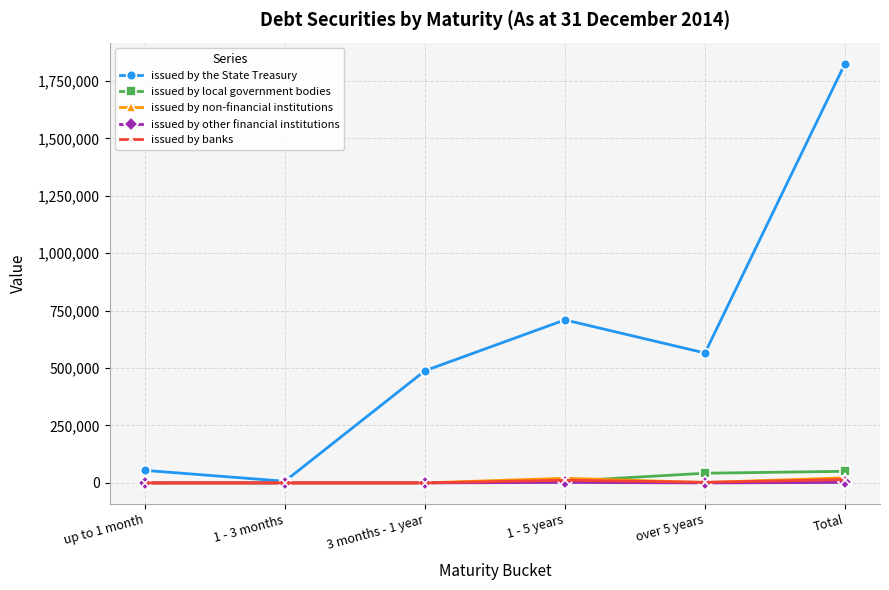

Which category has the highest value in the issued by the State Treasury series?

Total